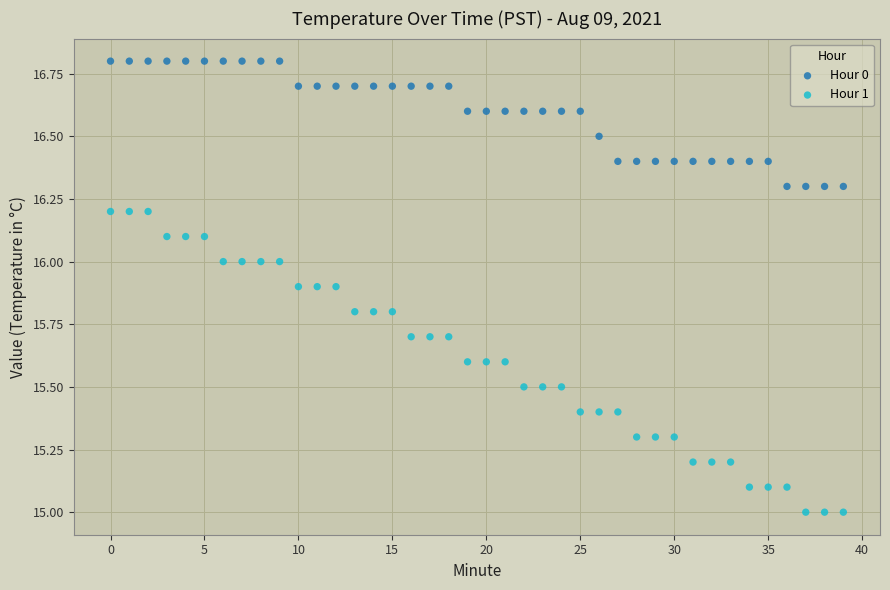

Which series contains the lowest Y value?

Hour 1